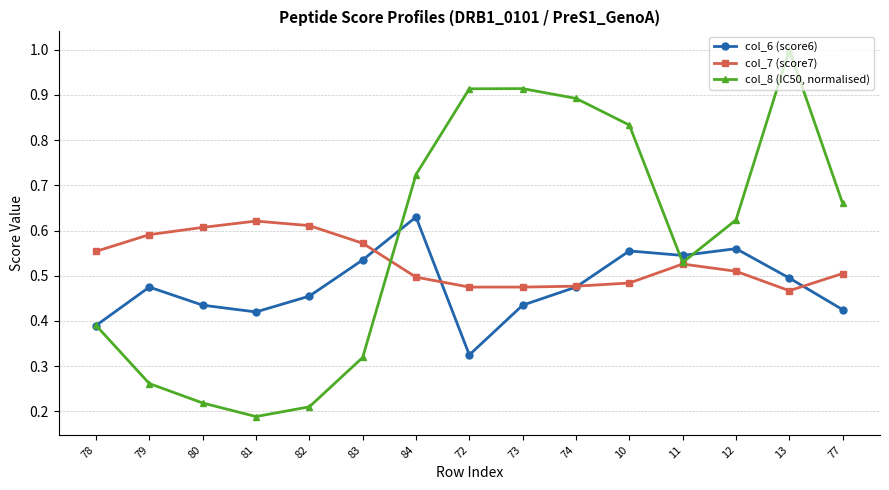

At which category is the sum across all series the highest?

13